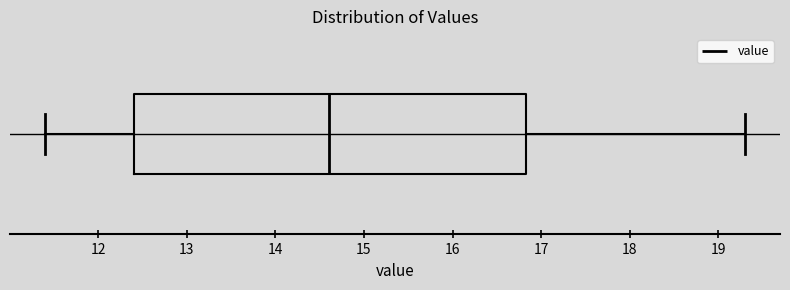

Where does the median line of the box sit on the x-axis? The values are not printed on the chart, so give them approximately, as read against the axis.

14.6